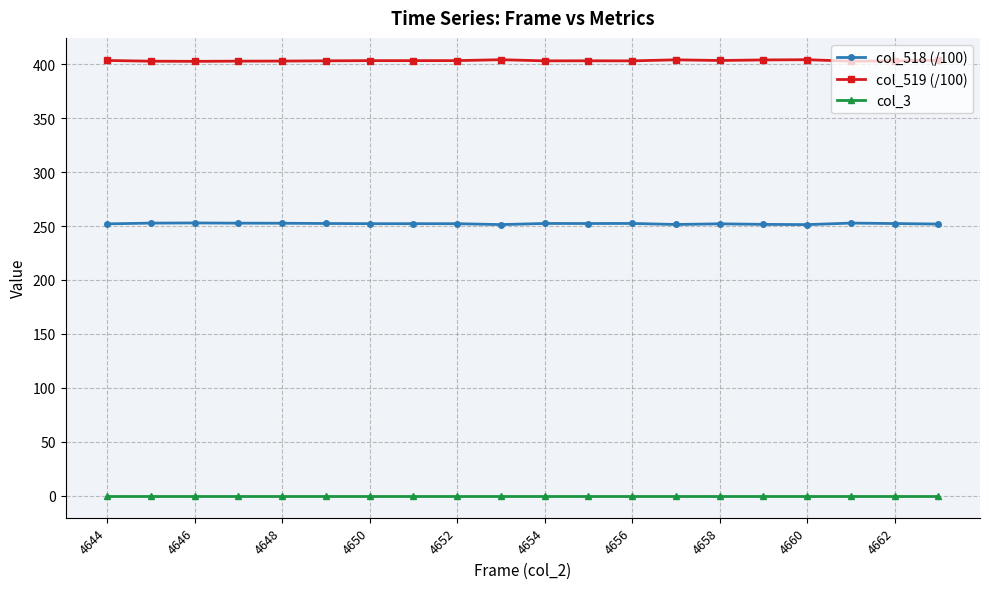

At how many categories does at least one series exceed 370?

20